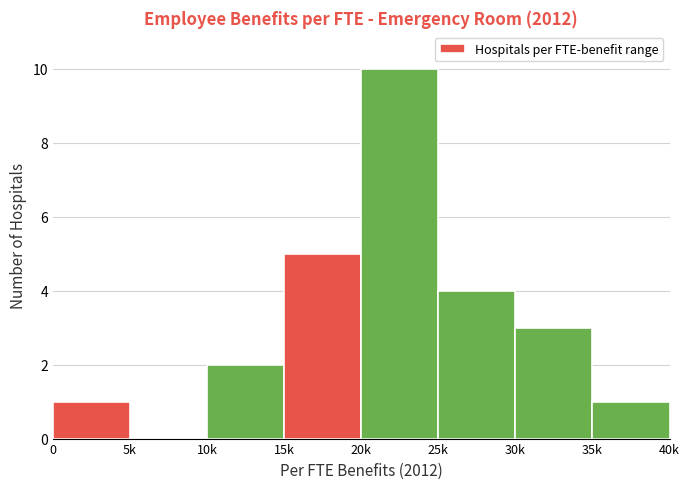

Reading right to left, transcribe all the data shown in this chart.

35k=1	30k=3	25k=4	20k=10	15k=5	10k=2	5k=0	0=1